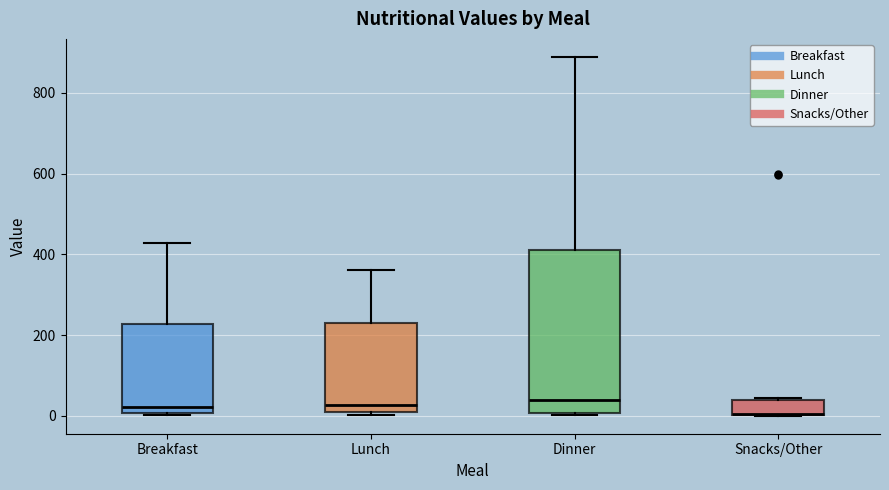

Reading left to right, transcribe this box plot: for each box, give where its median line is, the range the box spans, and where its two whiskers end, as read against the y-axis. The values are not printed on the chart, so give them approximately, as read against the axis.

Breakfast: median 20, box 0 to 220, whiskers 0 to 420
Lunch: median 20, box 0 to 220, whiskers 0 (just below the box's lower edge) to 360
Dinner: median 40, box 0 to 400, whiskers 0 to 880
Snacks/Other: median 0, box 0 to 40, whiskers 0 to 40